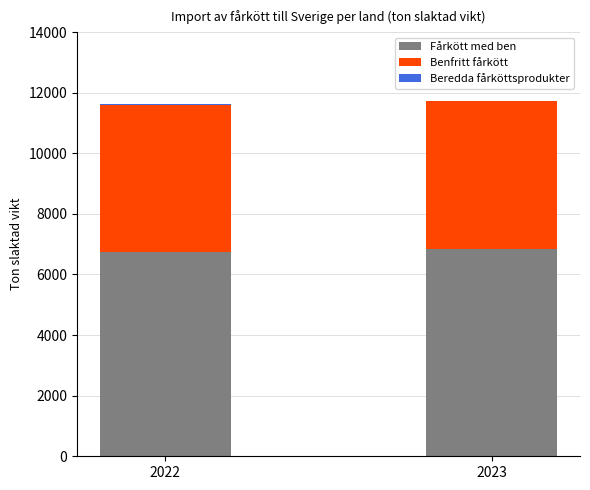

The Fårkött med ben series shows 10184.3 at 2022. True or false?

False